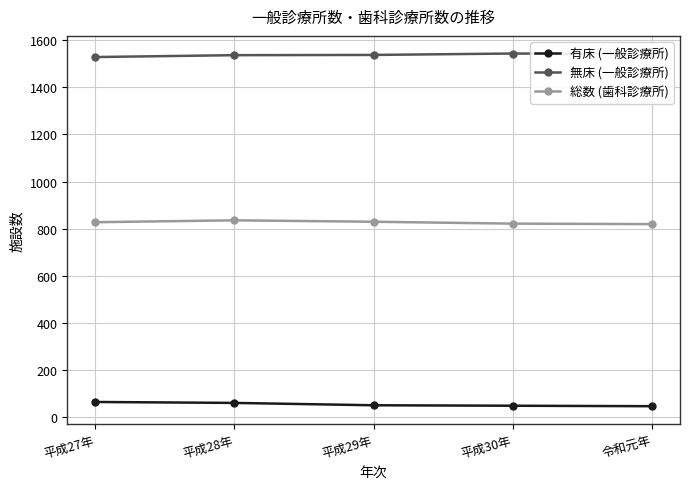

Which series has the largest total across all categories?

無床 (一般診療所)